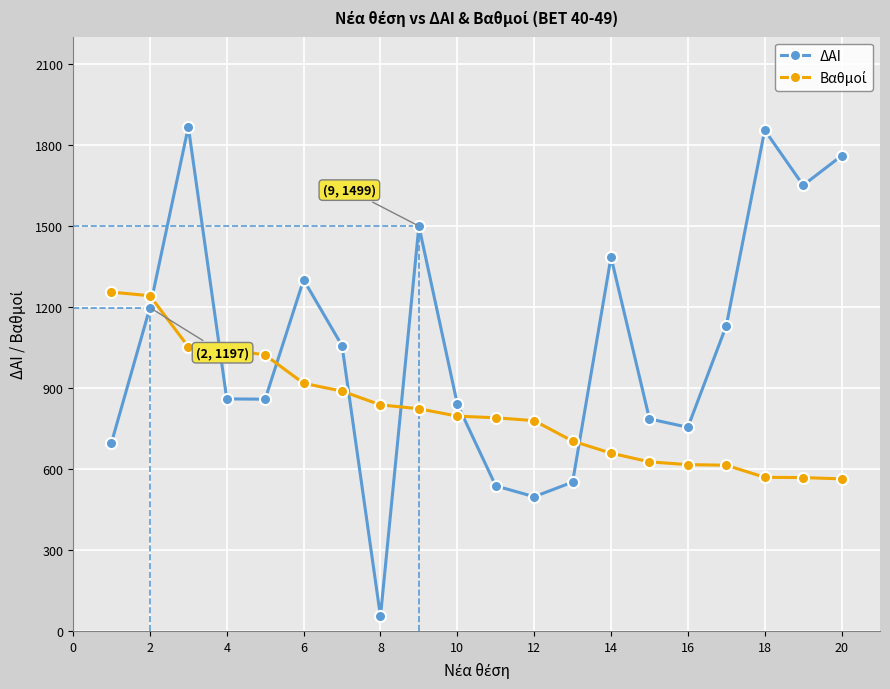

Which series has the largest total across all categories?

ΔΑΙ